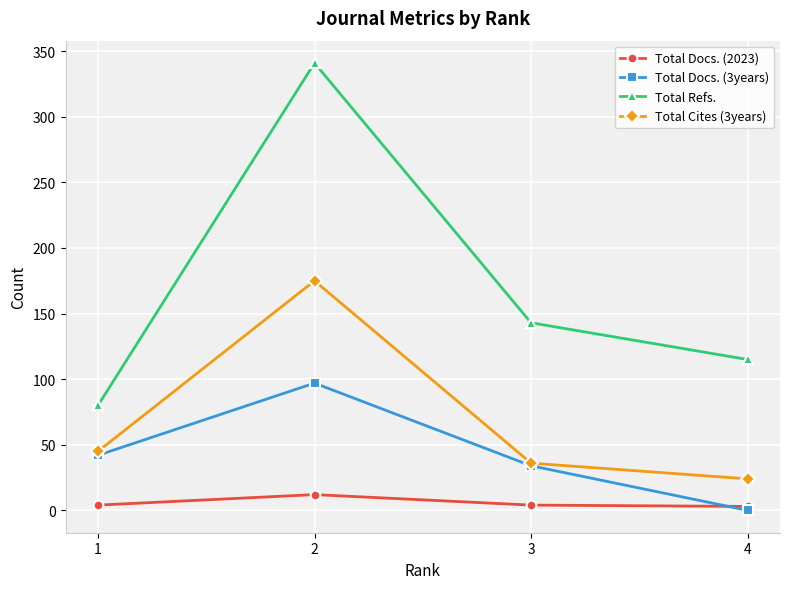

Rank the series by their average value, from highest to lowest.

Total Refs., Total Cites (3years), Total Docs. (3years), Total Docs. (2023)